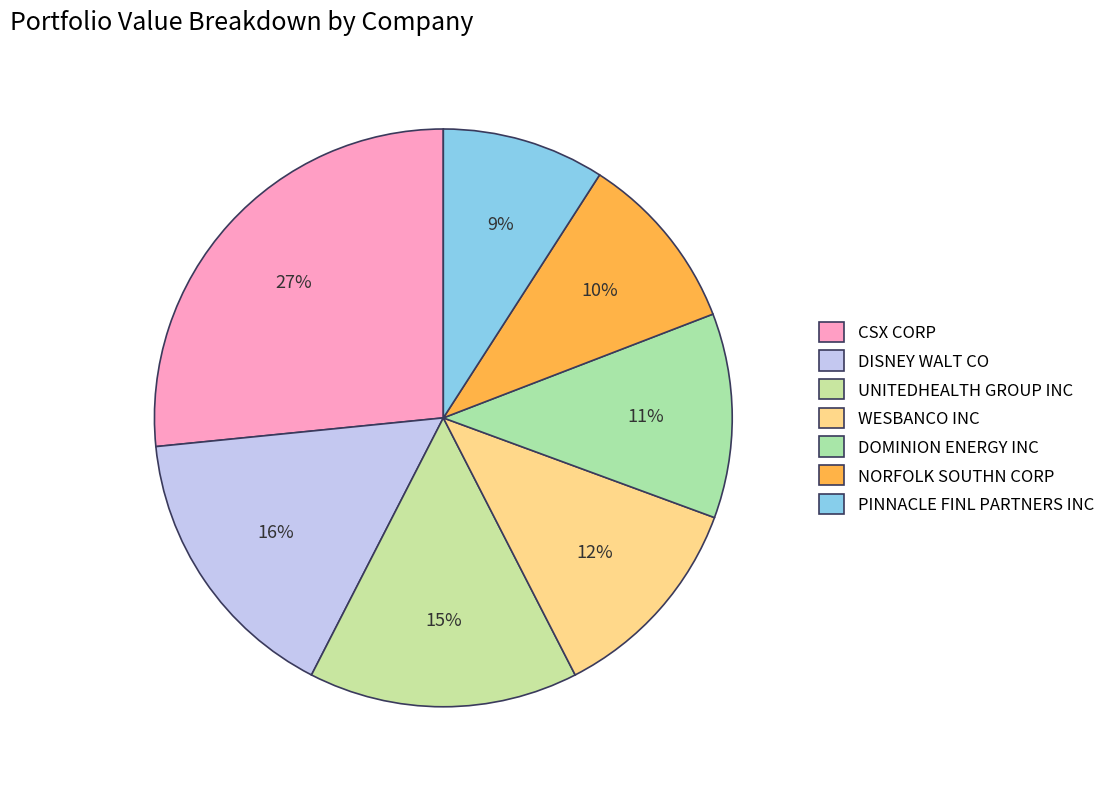

What is the change in value from WESBANCO INC to NORFOLK SOUTHN CORP?

-41000